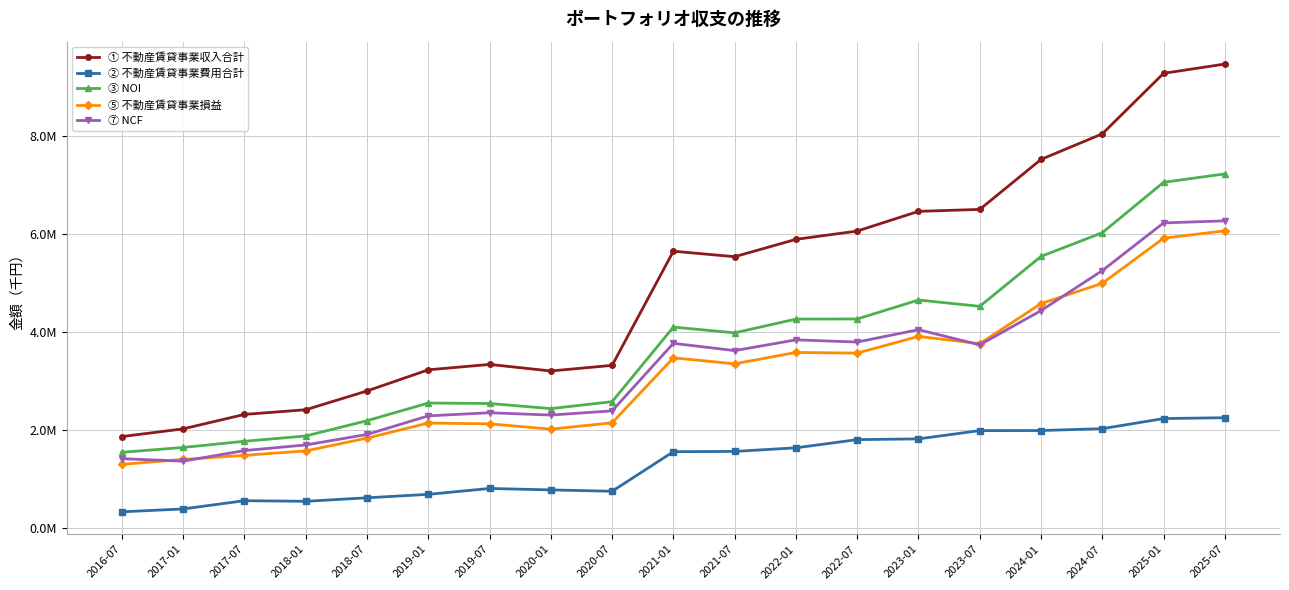

What are all the series names shown in the legend?

① 不動産賃貸事業収入合計, ② 不動産賃貸事業費用合計, ③ NOI, ⑤ 不動産賃貸事業損益, ⑦ NCF